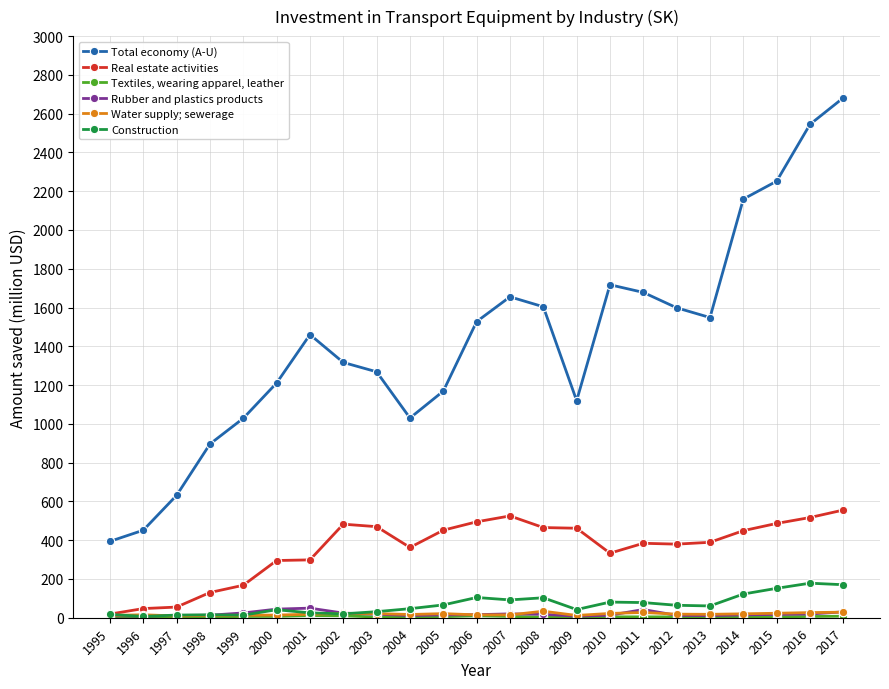

Where does the Total economy (A-U) series first go above 1460?

2001